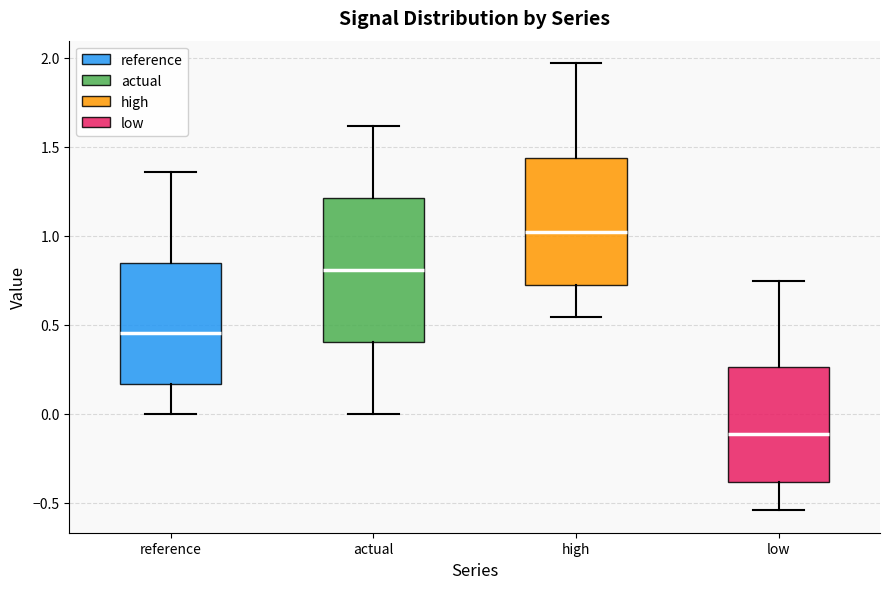

Reading left to right, read every box against the y-axis: the position of its median line, the range the box covers, and the ends of its whiskers. The values are not printed on the chart, so give them approximately, as read against the axis.

reference: median 0.45, box 0.15 to 0.85, whiskers 0.00 to 1.35
actual: median 0.80, box 0.40 to 1.20, whiskers 0.00 to 1.60
high: median 1.00, box 0.70 to 1.45, whiskers 0.55 to 1.95
low: median -0.10, box -0.40 to 0.25, whiskers -0.55 to 0.75